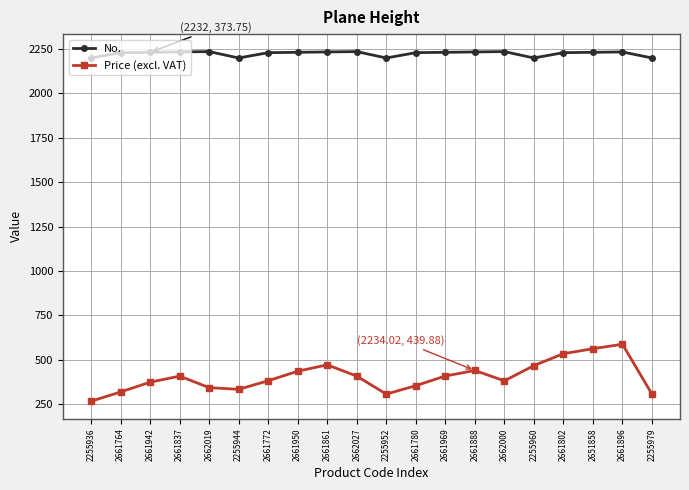

Which label corresponds to the smallest value in the chart?

2255936